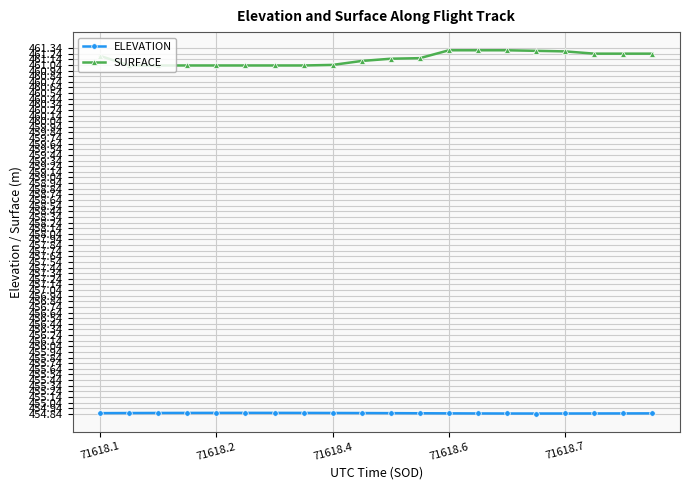

What is the minimum value shown in the chart?

454.8